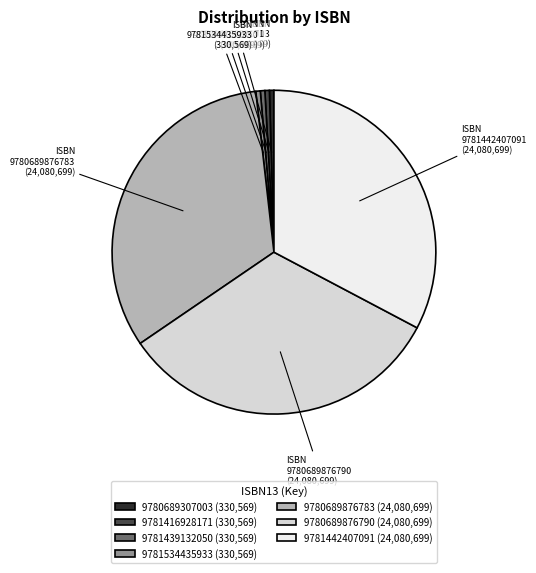

Is it true that 9780689876790 is 24% of the pie?

False